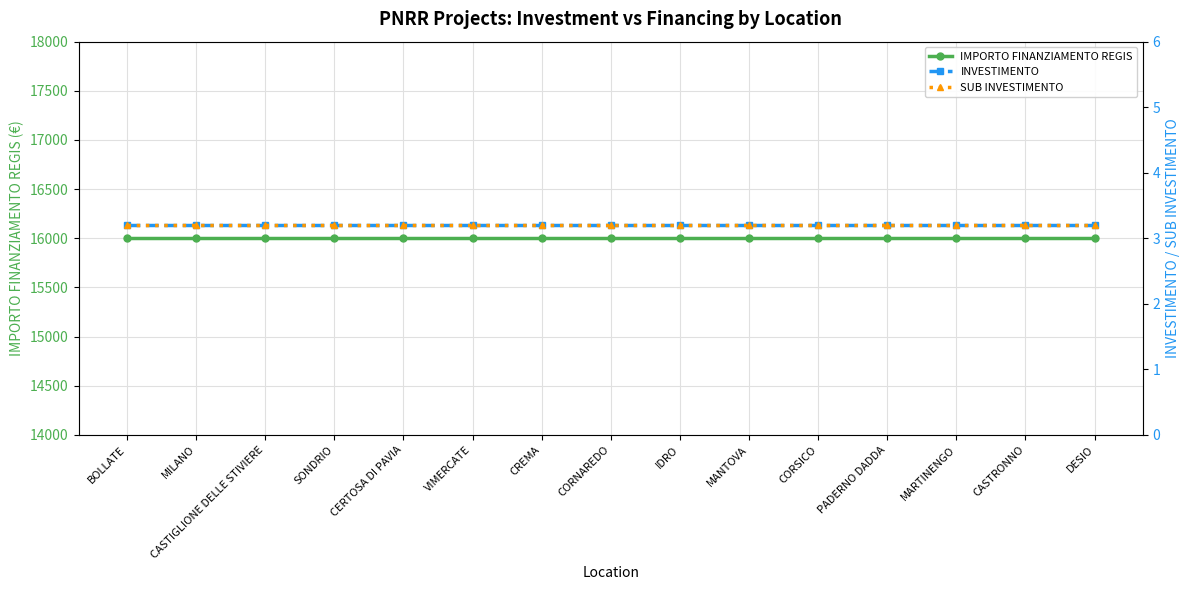

What is the label of the 5th point from the right?

CORSICO